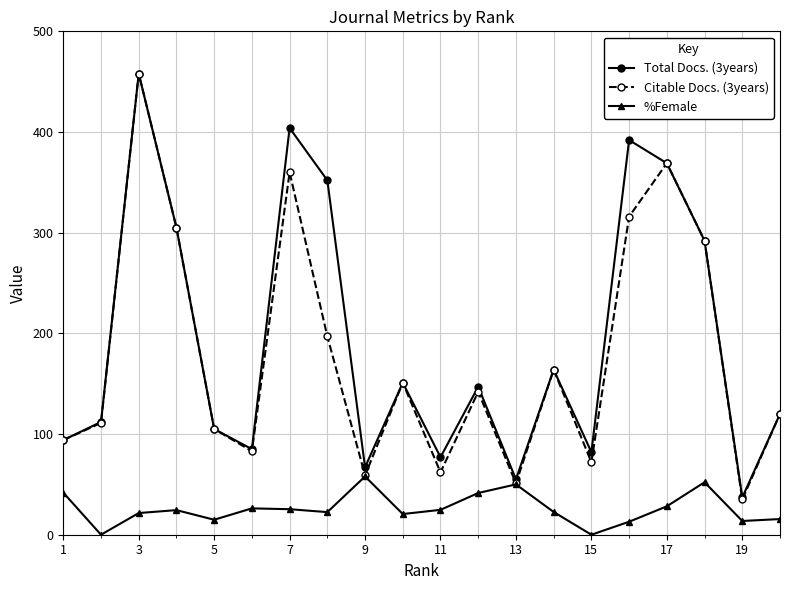

True or false: %Female has more than 2 interior local peaks.

True